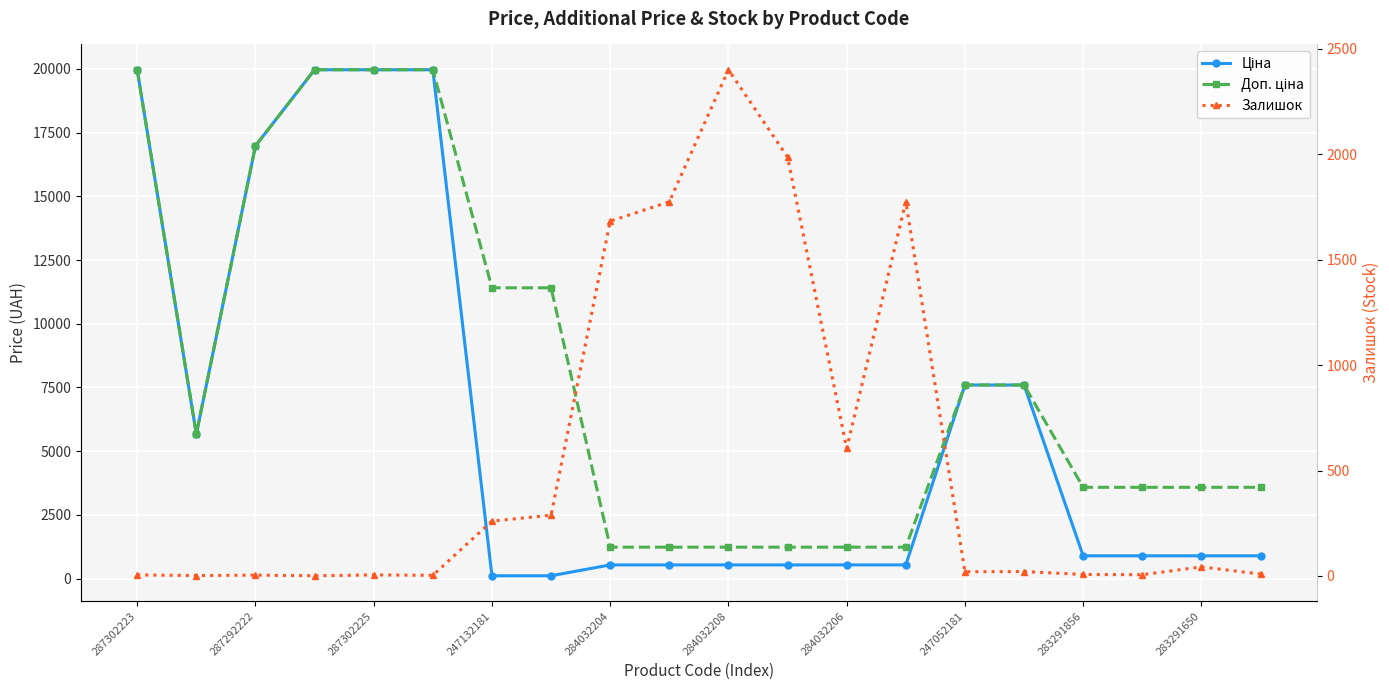

At how many categories does at least one series exceed 14491?

5